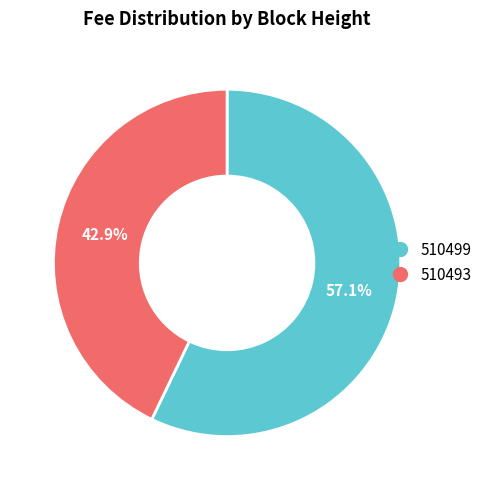

To the nearest percent, what portion does 510493 represent?

43%